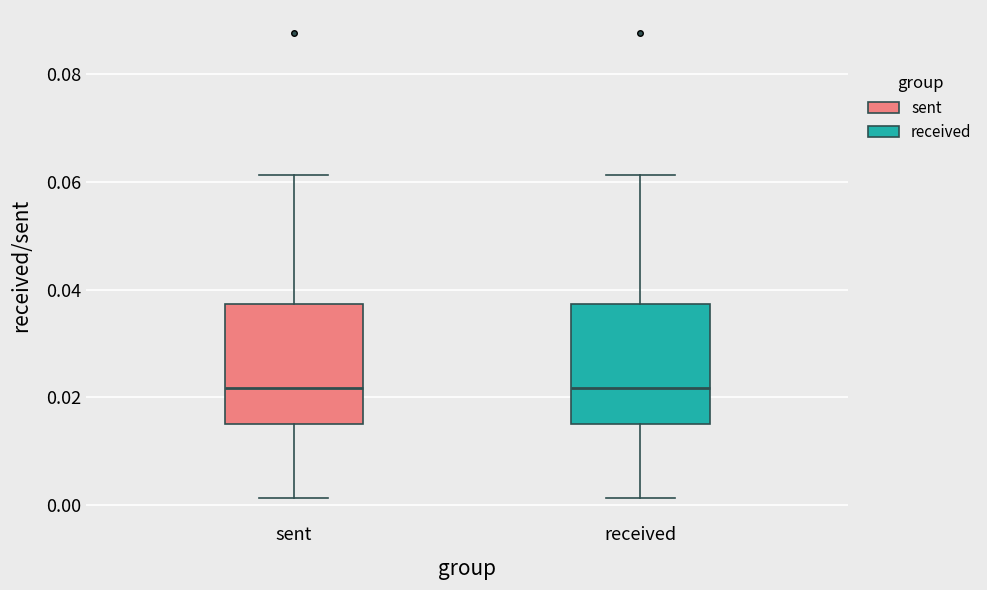

Where does the lower whisker of the box for sent end on the y-axis? The values are not printed on the chart, so give them approximately, as read against the axis.

0.002